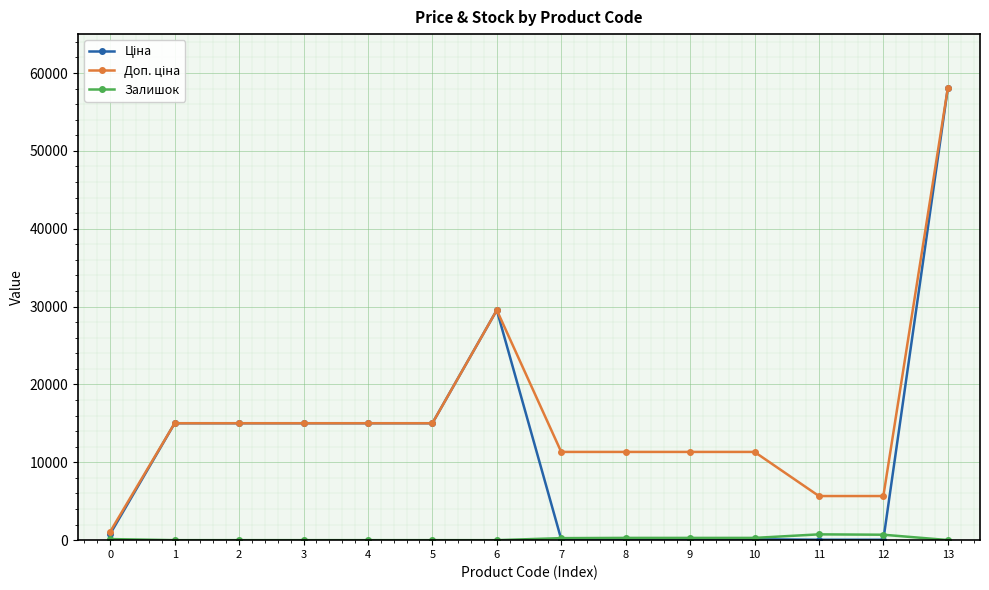

True or false: Залишок has more than 0 points higher than both neighbors.

True